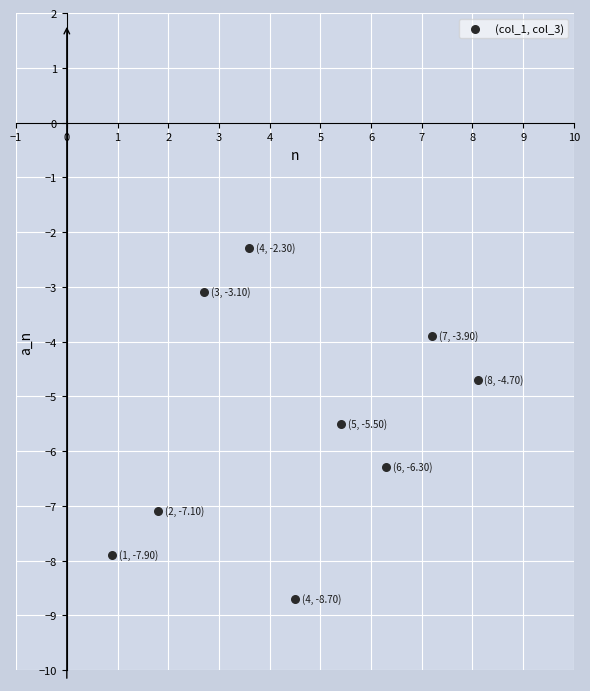

What Y value in the scatter plot is closest to -5?

-4.7